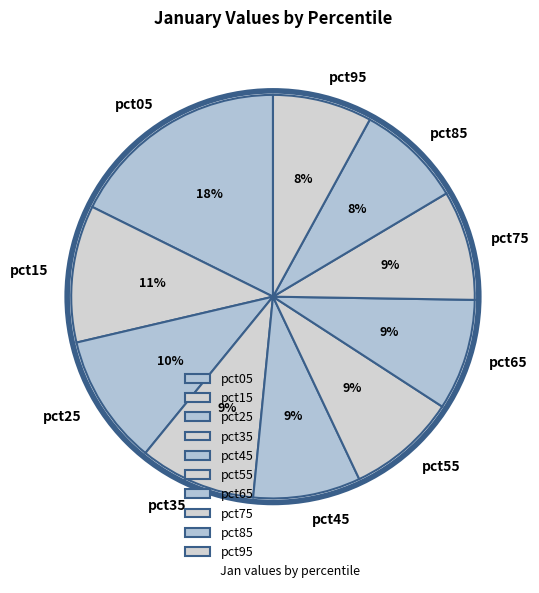

Count the number of slices in the pie.

10